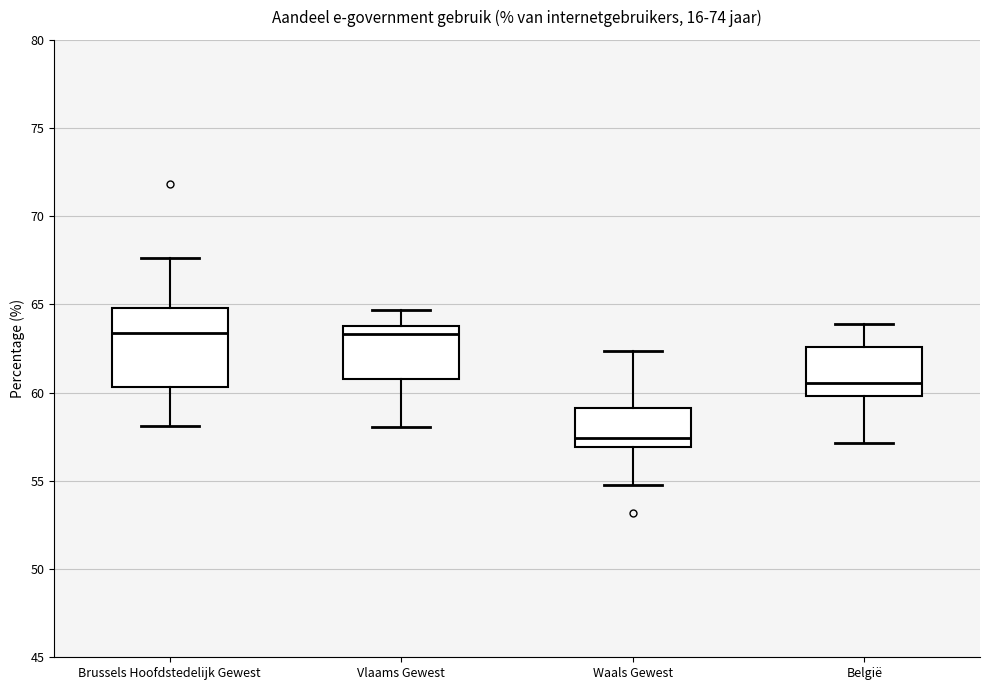

Where is the lower edge of the box for Waals Gewest on the y-axis? The values are not printed on the chart, so give them approximately, as read against the axis.

57.0